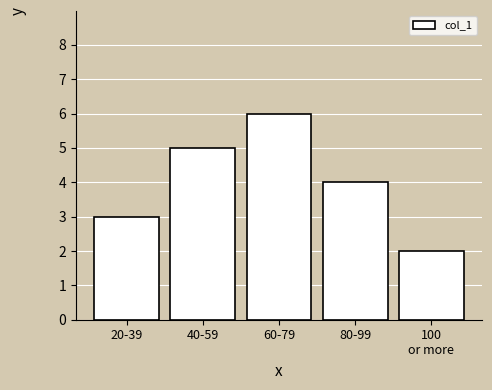

Reading right to left, extract all data points from this chart.

2	4	6	5	3